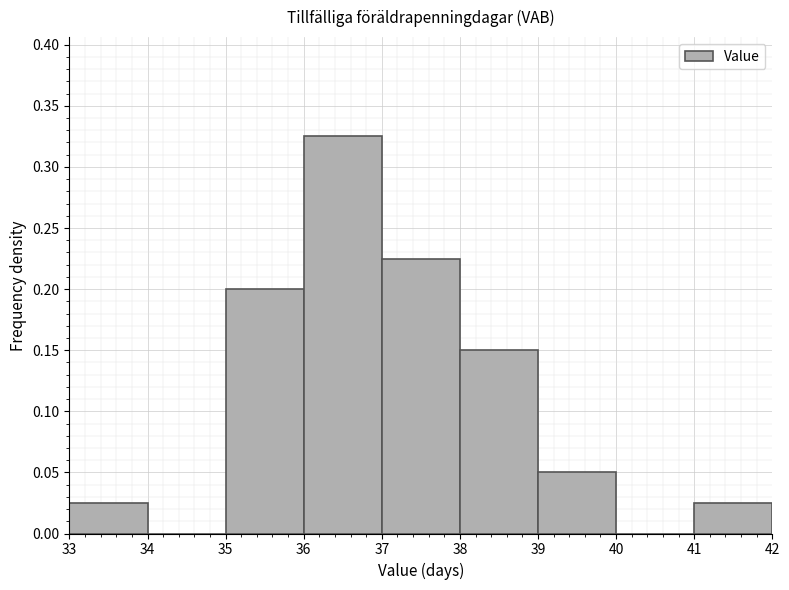

Reading left to right, list every bar in this chart as the range it spans on the x-axis followed by its height. The values are not printed on the chart, so give them approximately, as read against the axis.

33 to 34: 0.025
34 to 35: 0
35 to 36: 0.200
36 to 37: 0.325
37 to 38: 0.225
38 to 39: 0.150
39 to 40: 0.050
40 to 41: 0
41 to 42: 0.025